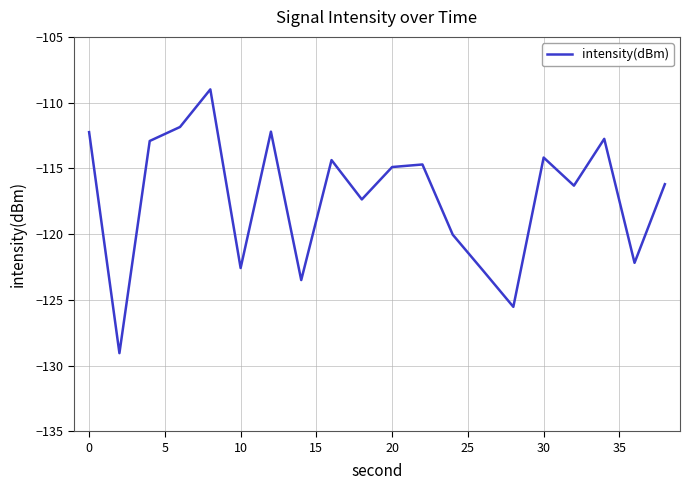

What is the maximum value shown in the chart?

-109.0